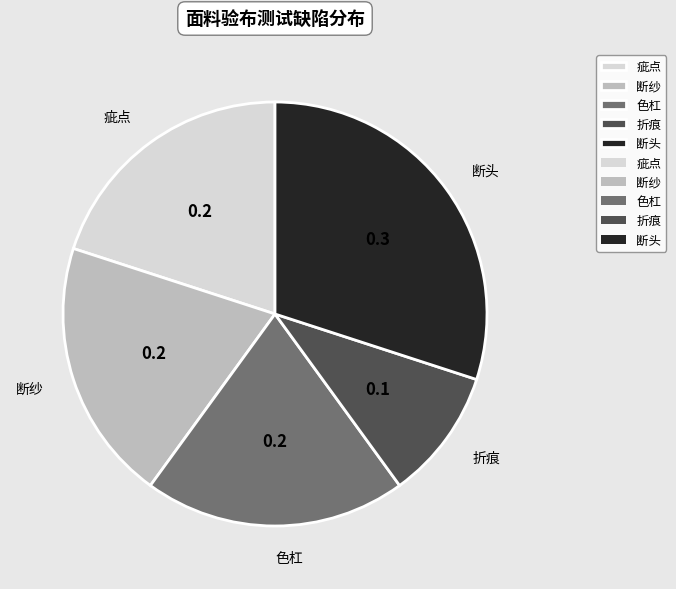

Is there any slice that represents more than half of the pie?

No